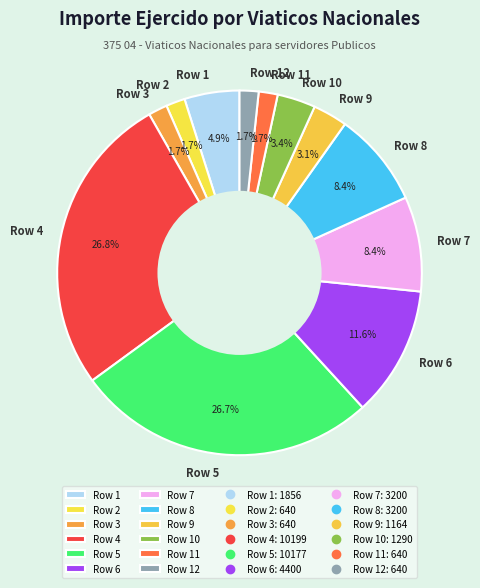

To the nearest percent, what is the average slice percentage?

8%